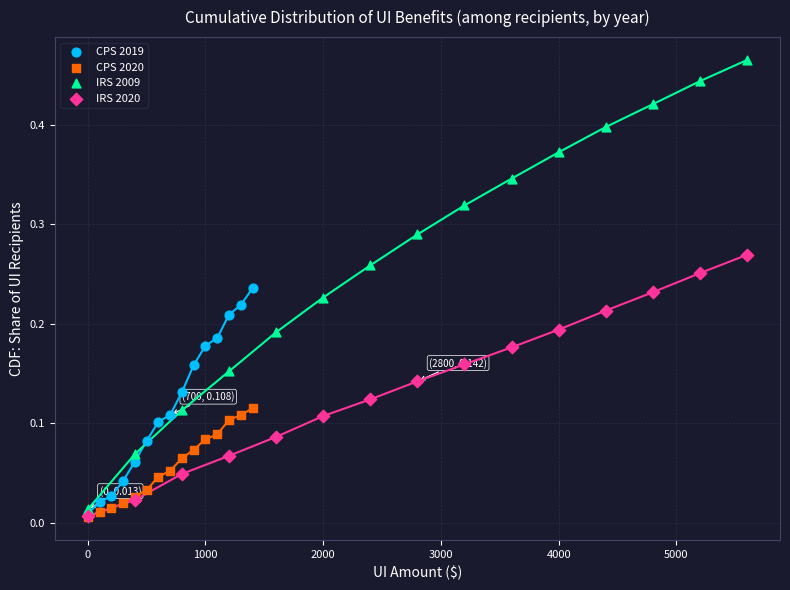

Which series contains the highest Y value?

IRS 2009